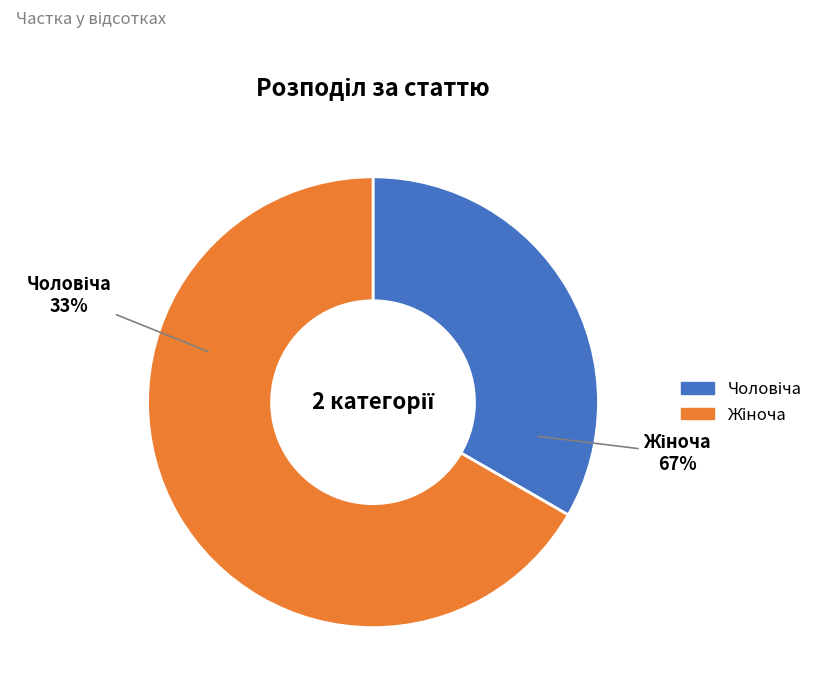

Count the number of slices in the pie.

2